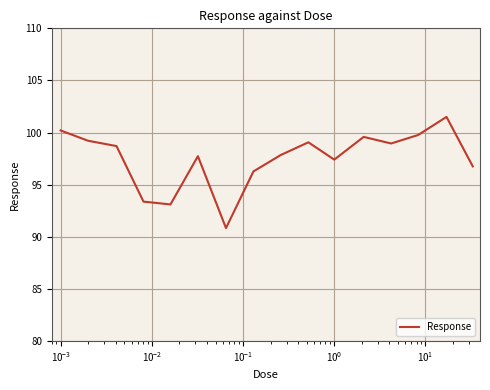

What is the difference between the maximum and minimum values?

10.7